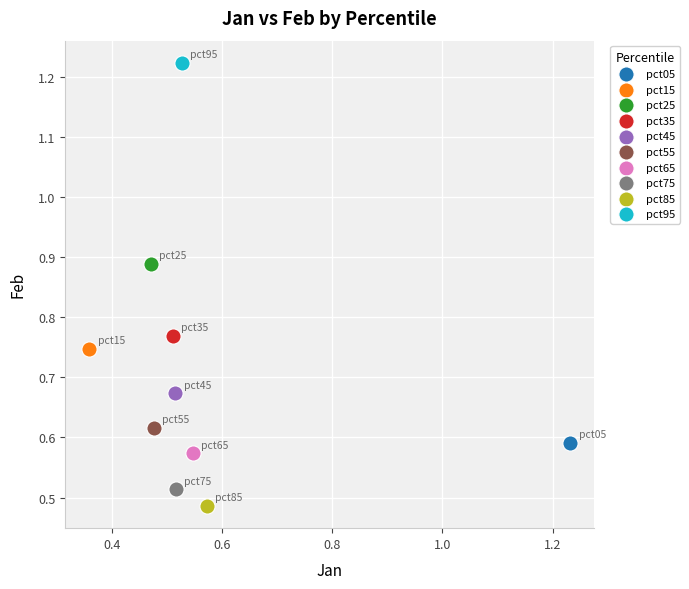

What are all the series names shown in the legend?

pct05, pct15, pct25, pct35, pct45, pct55, pct65, pct75, pct85, pct95